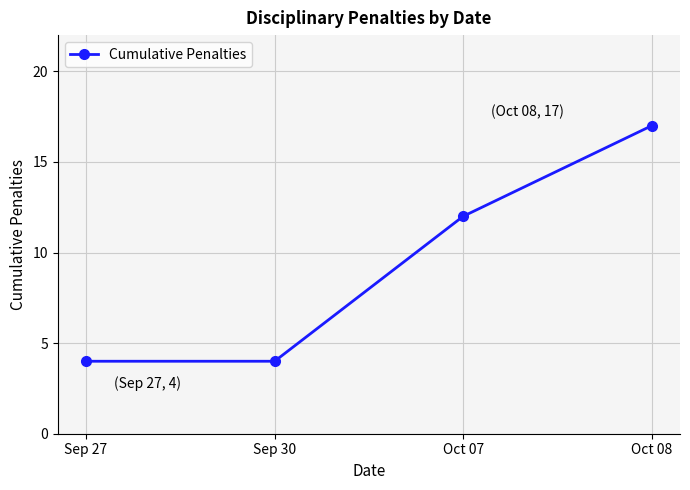

How many values are below 12?

2